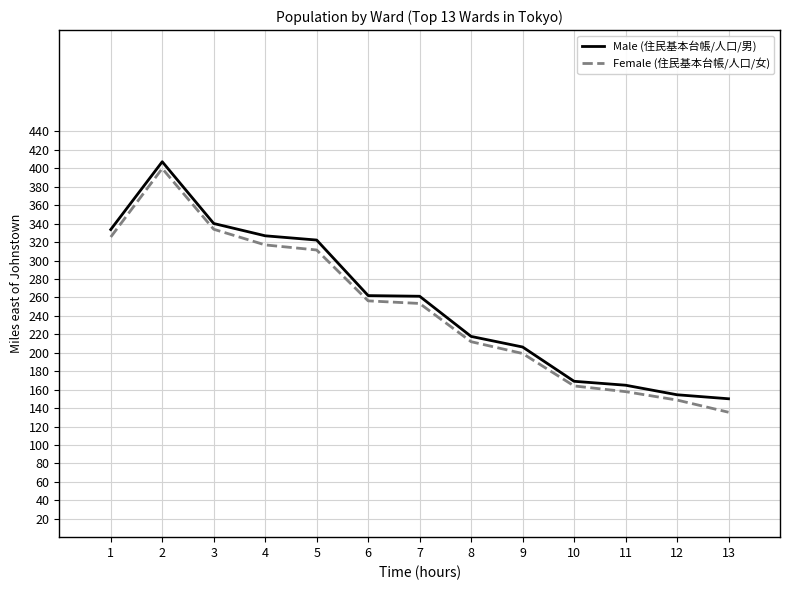

What are all the series names shown in the legend?

Male (住民基本台帳/人口/男), Female (住民基本台帳/人口/女)